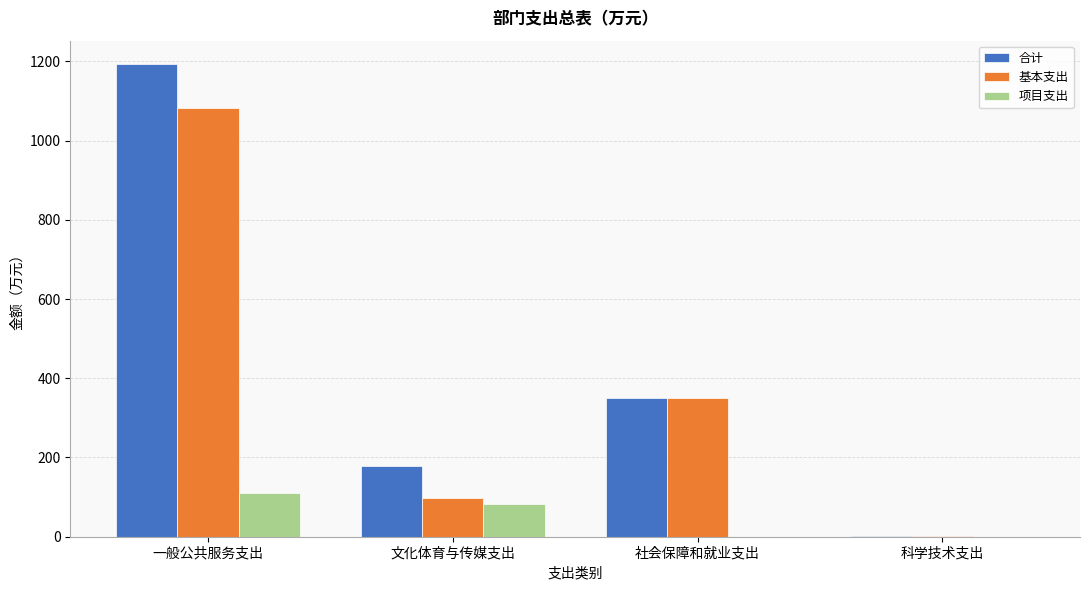

Which series changed the most between 文化体育与传媒支出 and 科学技术支出?

合计